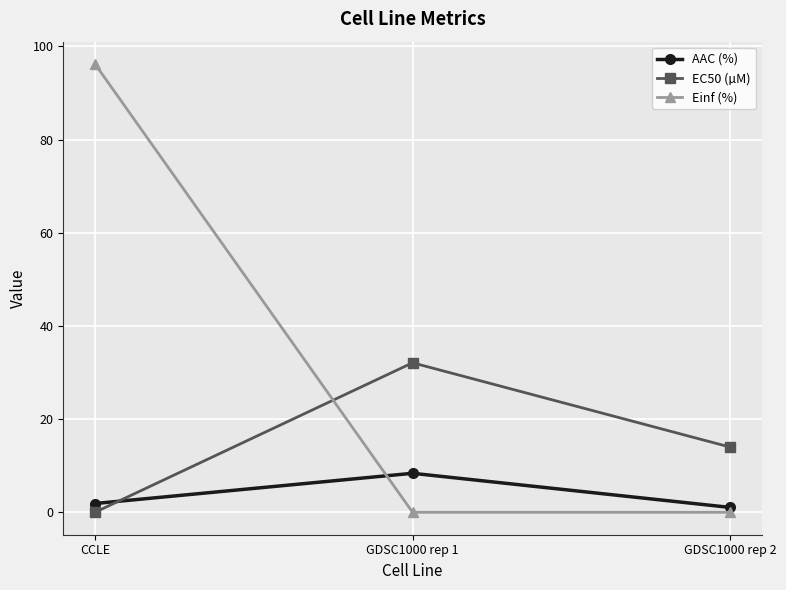

Between CCLE and GDSC1000 rep 1, which series saw the biggest shift?

Einf (%)